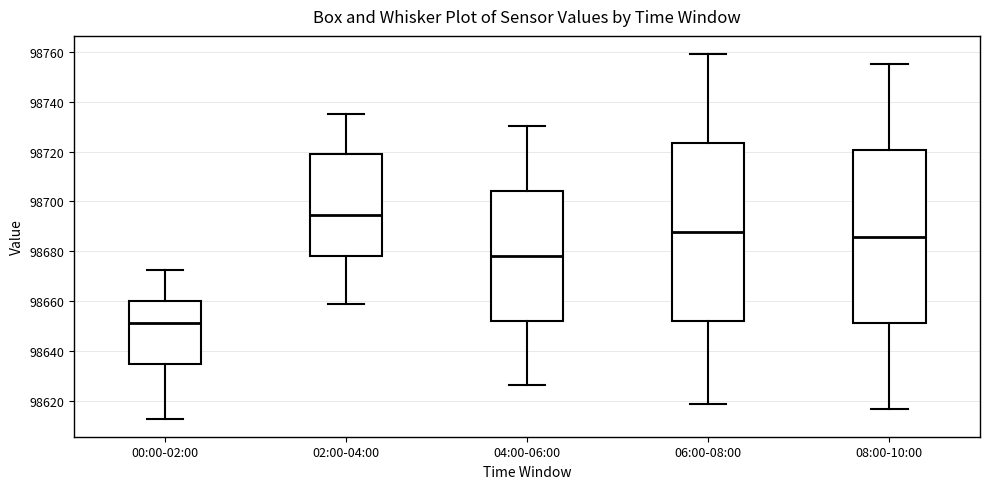

Where does the median line of the box for 00:00-02:00 sit on the y-axis? The values are not printed on the chart, so give them approximately, as read against the axis.

98652